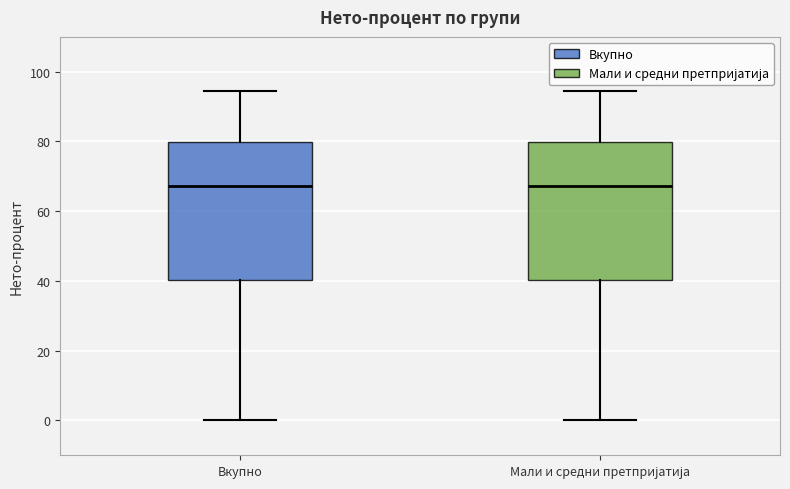

Reading left to right, transcribe this box plot: for each box, give where its median line is, the range the box spans, and where its two whiskers end, as read against the y-axis. The values are not printed on the chart, so give them approximately, as read against the axis.

Вкупно: median 68, box 40 to 80, whiskers 0 to 94
Мали и средни претпријатија: median 68, box 40 to 80, whiskers 0 to 94